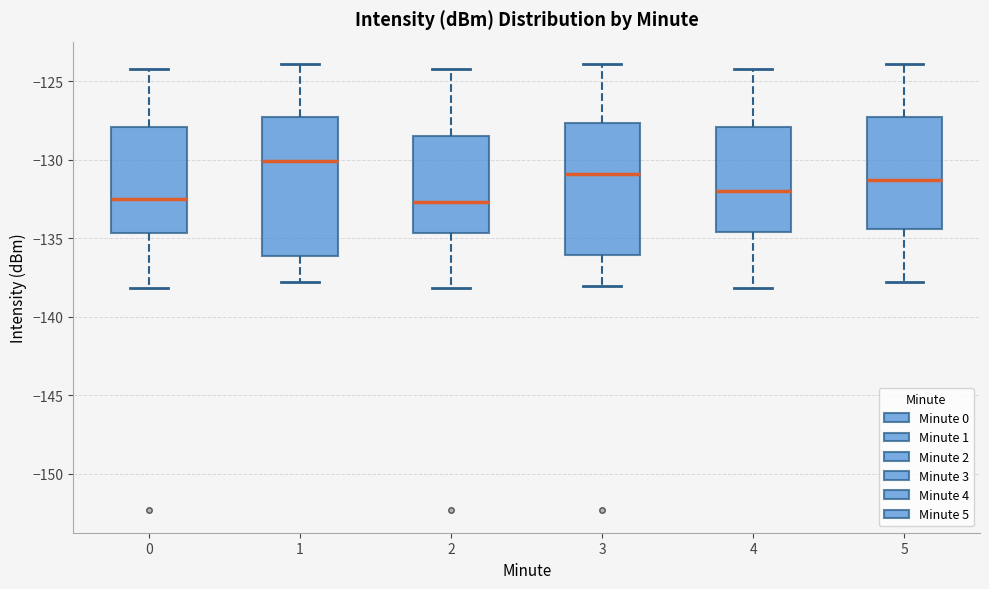

Where does the upper whisker of the box at x = 4 end on the y-axis? The values are not printed on the chart, so give them approximately, as read against the axis.

-124.0